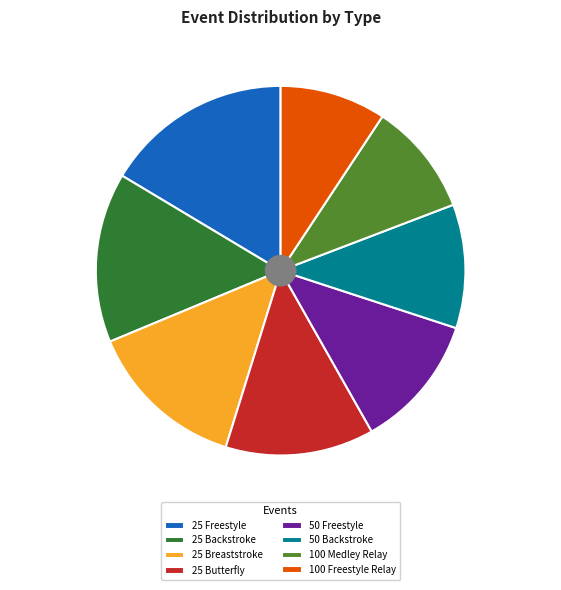

How many slices are in this pie chart?

8